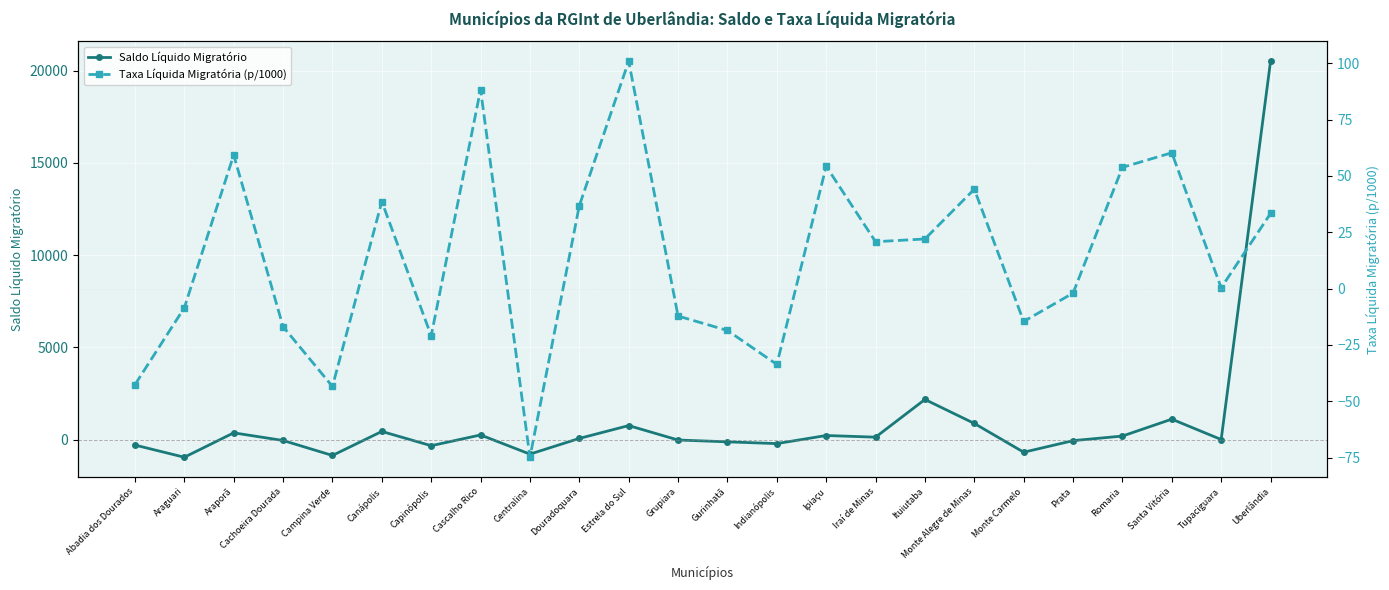

Where does the Saldo Líquido Migratório series first go above 69?

Araporã